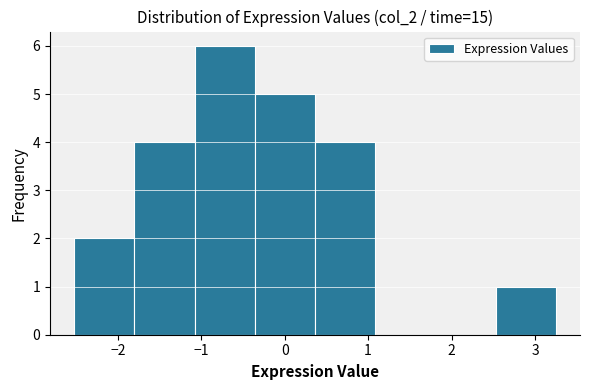

Reading left to right, transcribe this chart: for each bar, give the range it covers on the x-axis and its height. Neither the bar edges nor the heights are printed on the chart, so give them approximately, as read against the axes.

-2.5 to -1.8: 2
-1.8 to -1.1: 4
-1.1 to -0.4: 6
-0.4 to 0.4: 5
0.4 to 1.1: 4
1.1 to 1.8: 0
1.8 to 2.5: 0
2.5 to 3.3: 1